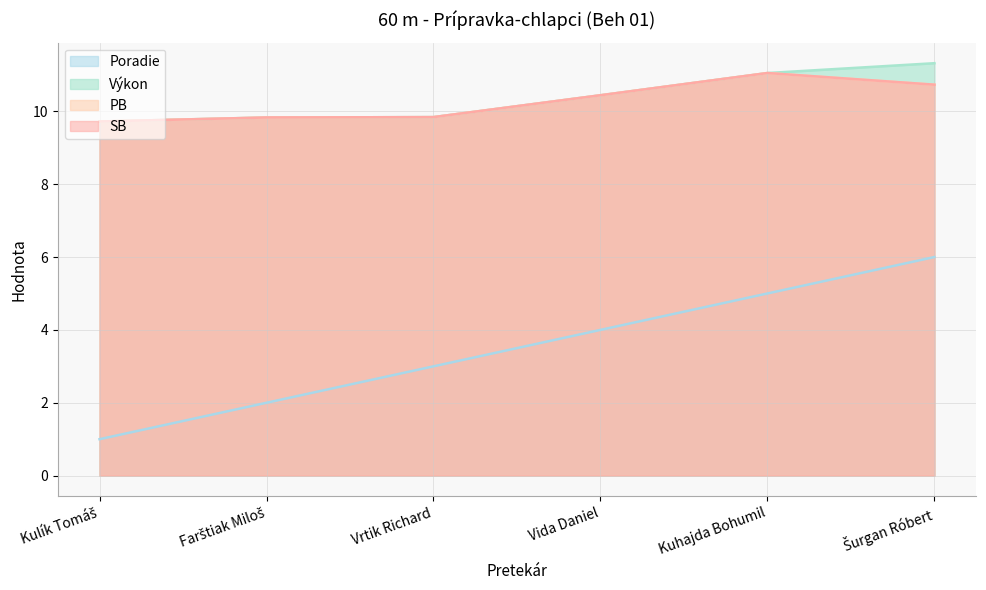

What is the approximate value of PB at Farštiak Miloš?

9.8